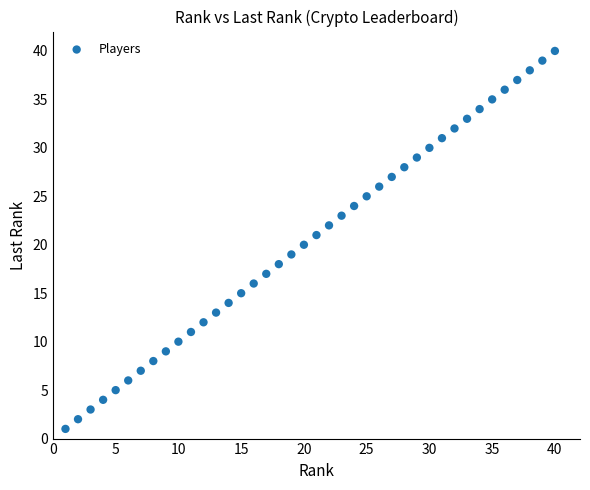

What is the range of X values (max minus min)?

39